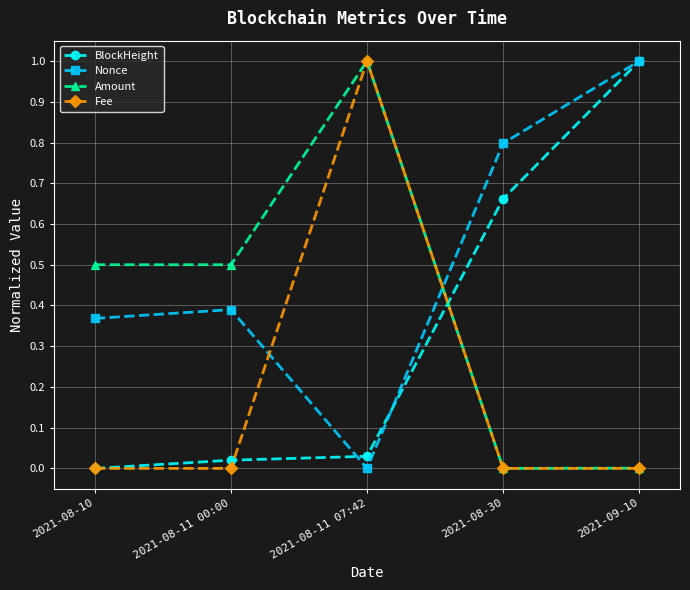

Is it true that Fee equals 0.0 at 2021-09-10?

True